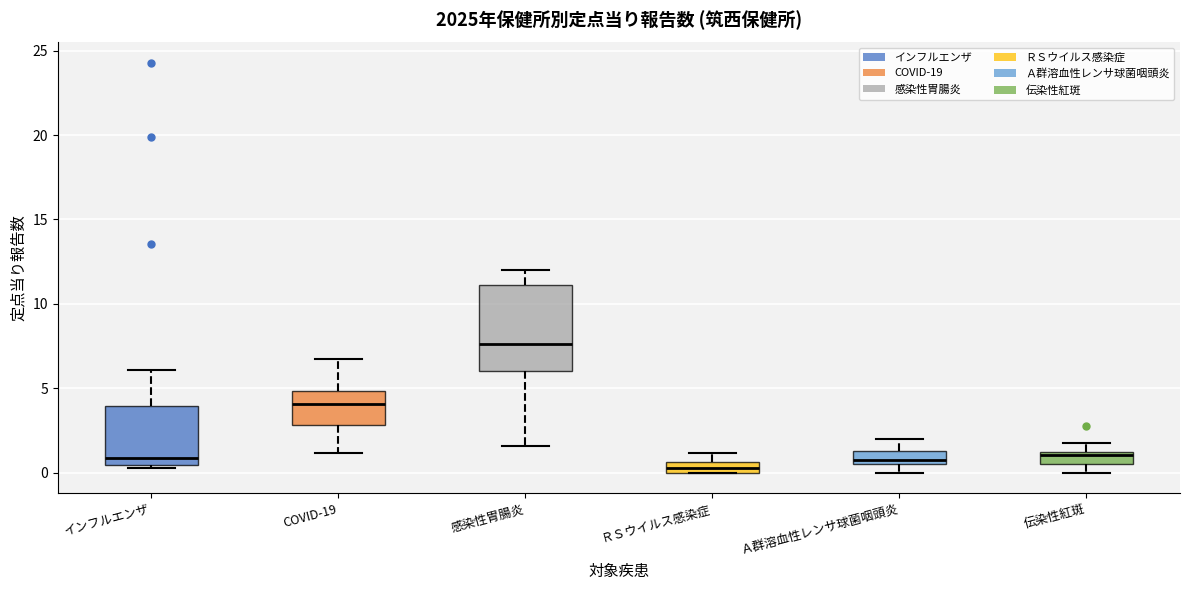

Where does the upper whisker of the box for 伝染性紅斑 end on the y-axis? The values are not printed on the chart, so give them approximately, as read against the axis.

2.0